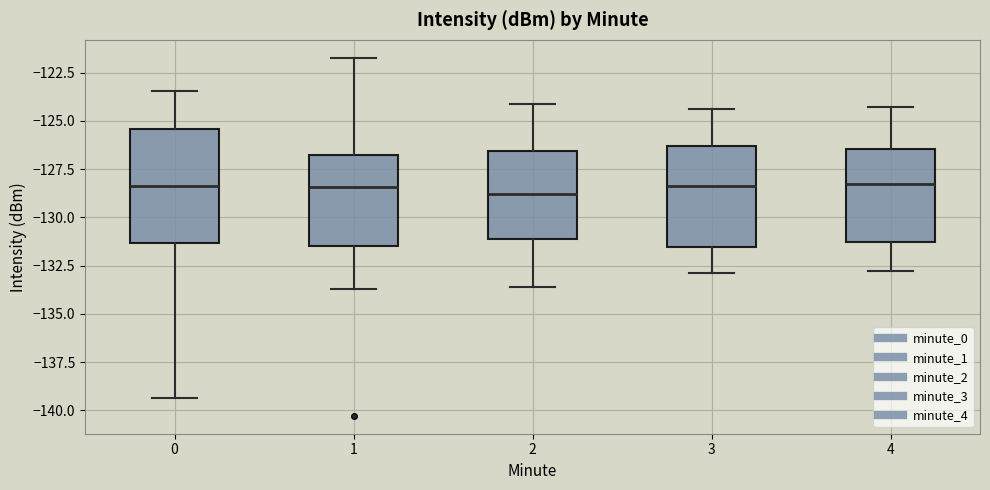

Which box is the tallest, from its lower edge to its upper edge?

0